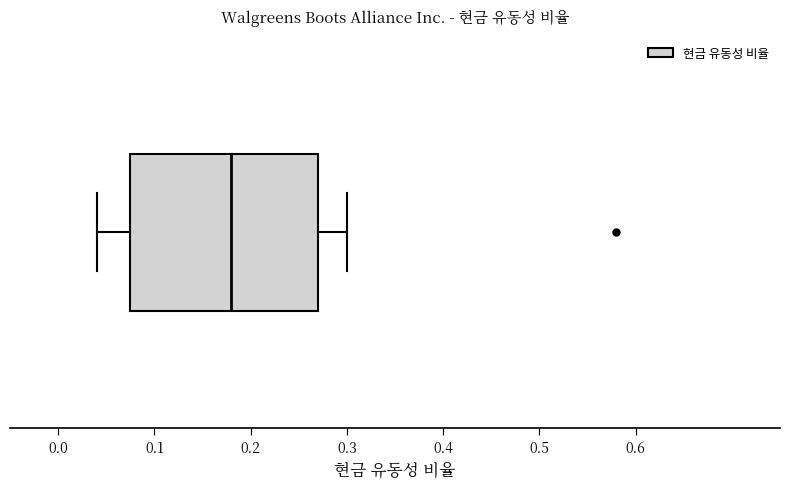

Where is the right edge of the box on the x-axis? The values are not printed on the chart, so give them approximately, as read against the axis.

0.27